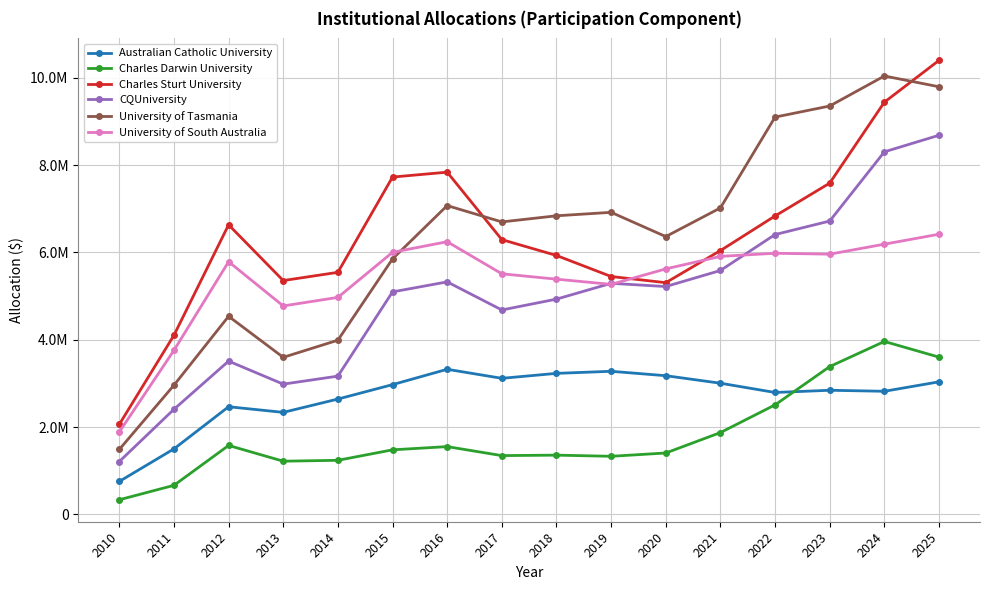

At which label does Charles Sturt University first exceed 6294805?

2012